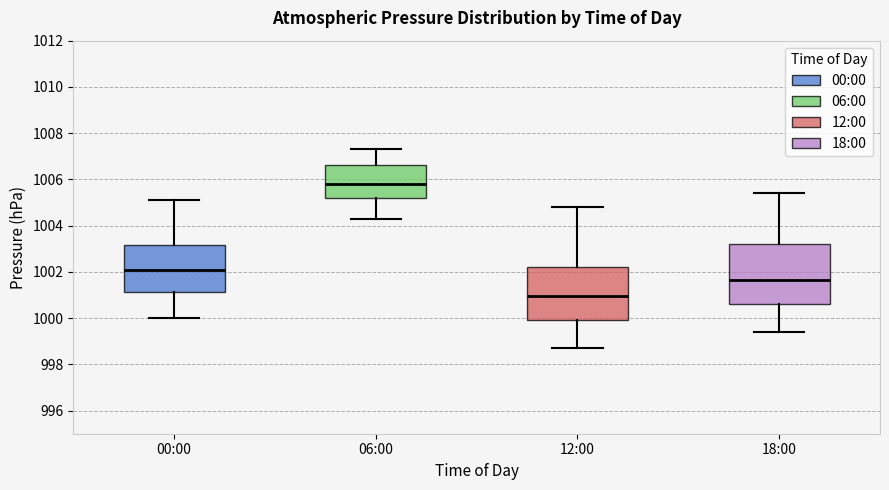

Reading left to right, transcribe this box plot: for each box, give where its median line is, the range the box spans, and where its two whiskers end, as read against the y-axis. The values are not printed on the chart, so give them approximately, as read against the axis.

00:00: median 1002.2, box 1001.2 to 1003.2, whiskers 1000.0 to 1005.2
06:00: median 1005.8, box 1005.2 to 1006.6, whiskers 1004.4 to 1007.4
12:00: median 1001.0, box 1000.0 to 1002.2, whiskers 998.8 to 1004.8
18:00: median 1001.6, box 1000.6 to 1003.2, whiskers 999.4 to 1005.4